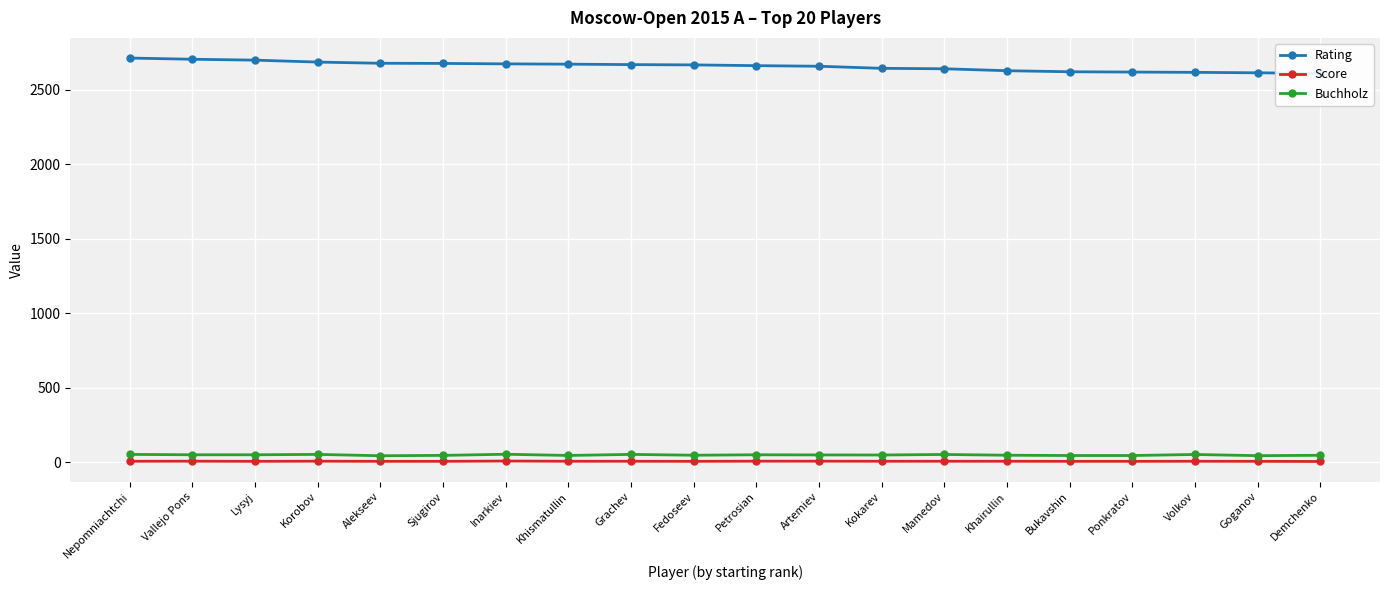

The Buchholz series shows 91.4 at Korobov. True or false?

False